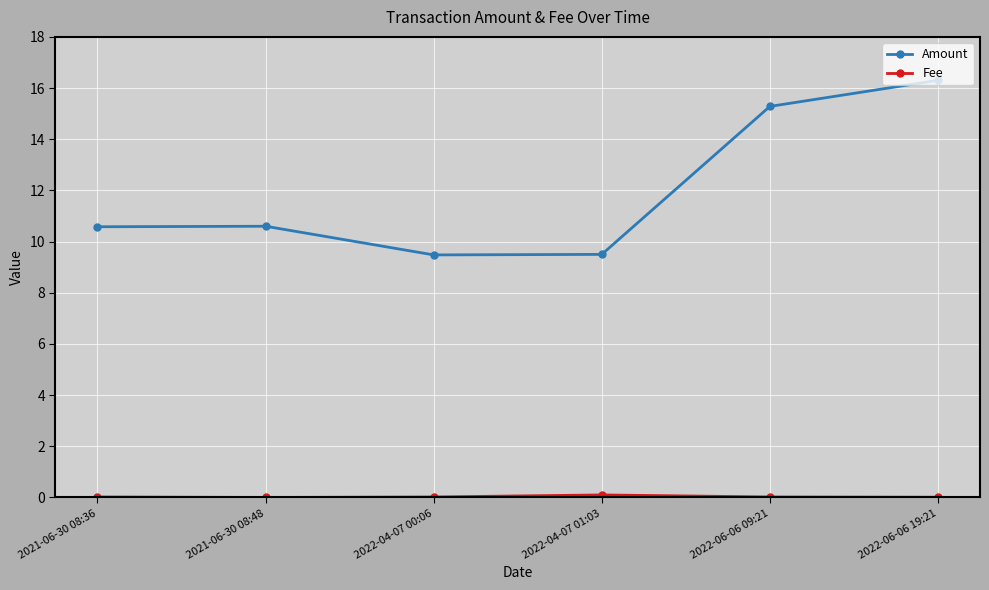

What is the label of the 2nd point from the right?

2022-06-06 09:21